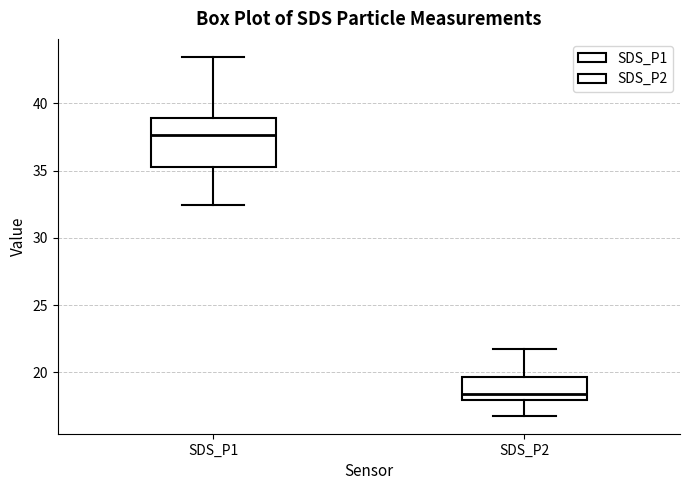

Comparing the boxes themselves (not the whiskers), which one is the tallest?

SDS_P1